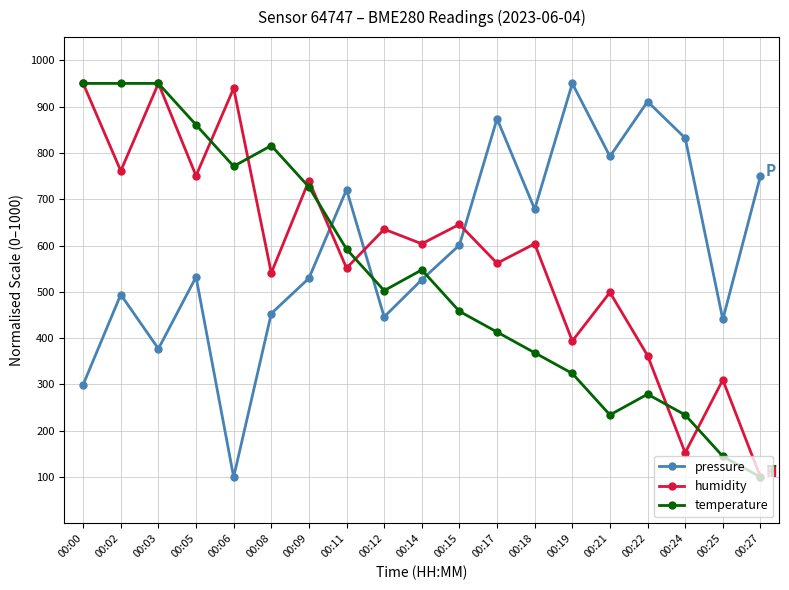

After their last crossing, which series has the higher values: pressure or temperature?

pressure